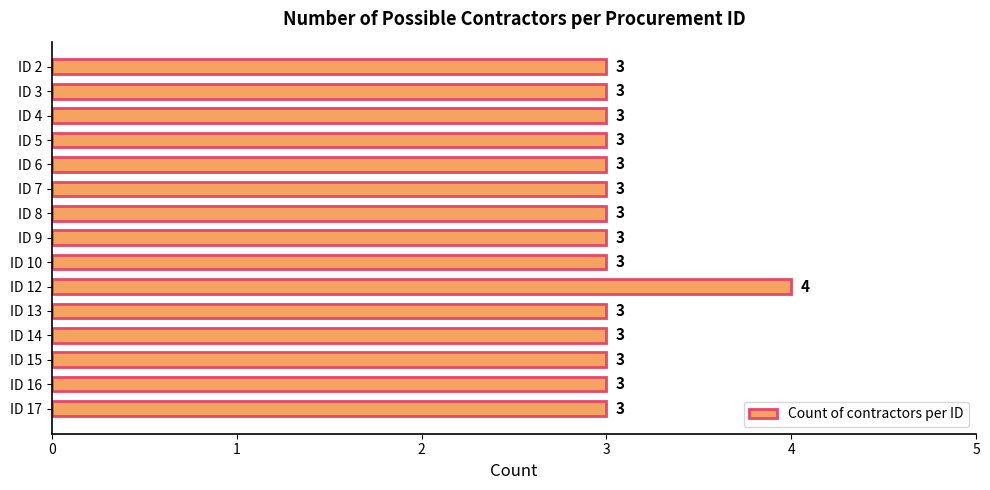

Approximately how many times larger is the value at ID 4 compared to ID 15?

1.0